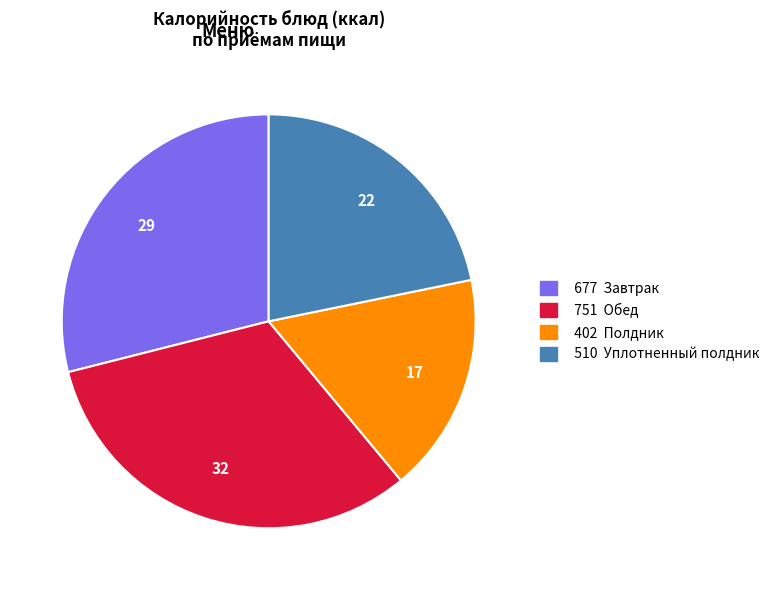

Is there any slice that represents more than half of the pie?

No